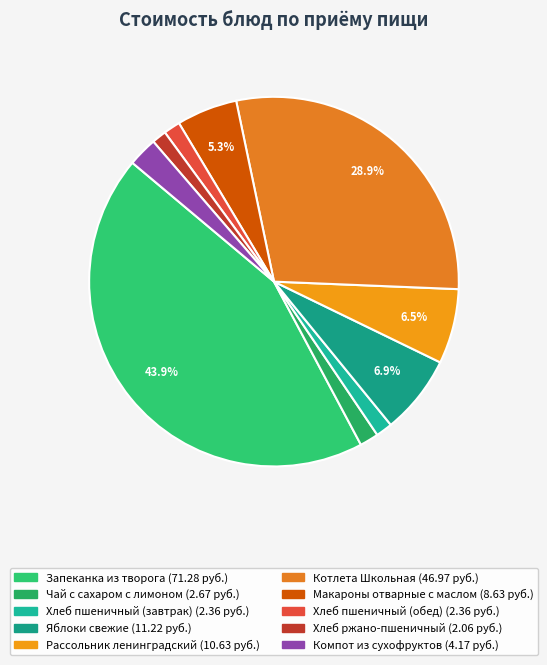

True or false: Яблоки свежие accounts for 1% of the total.

False